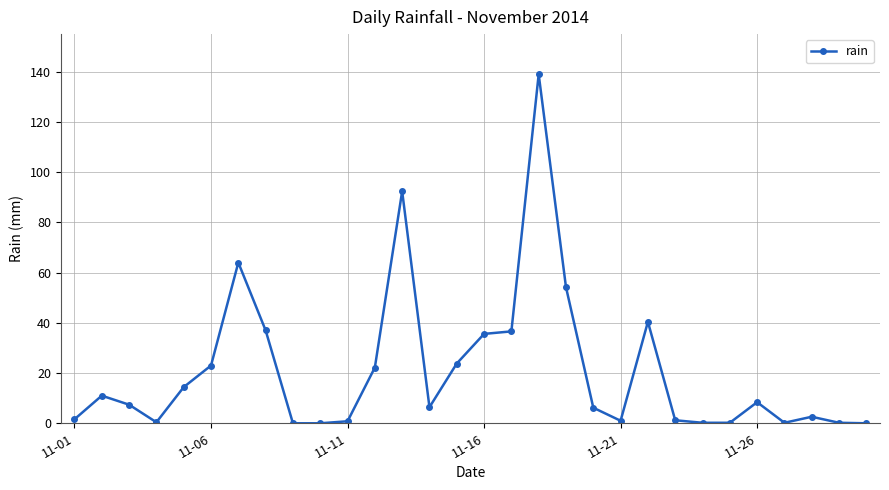

What is the maximum value shown in the chart?

139.0